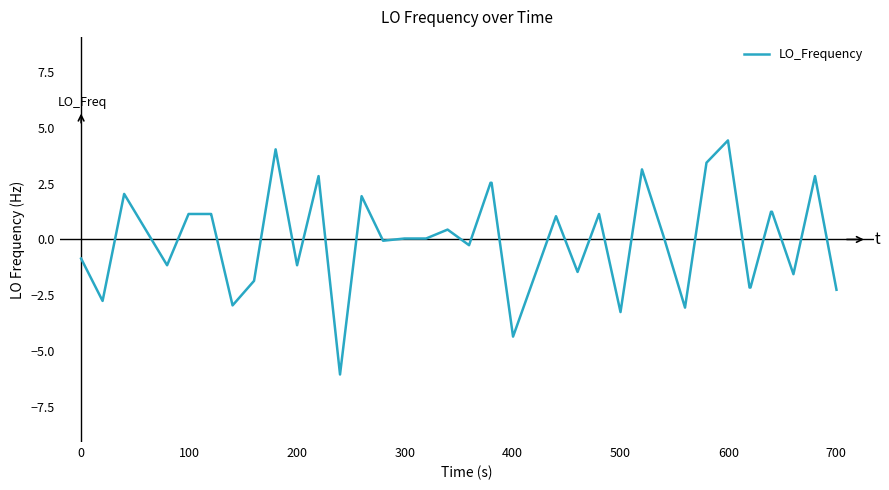

What is the minimum value shown in the chart?

-6.1